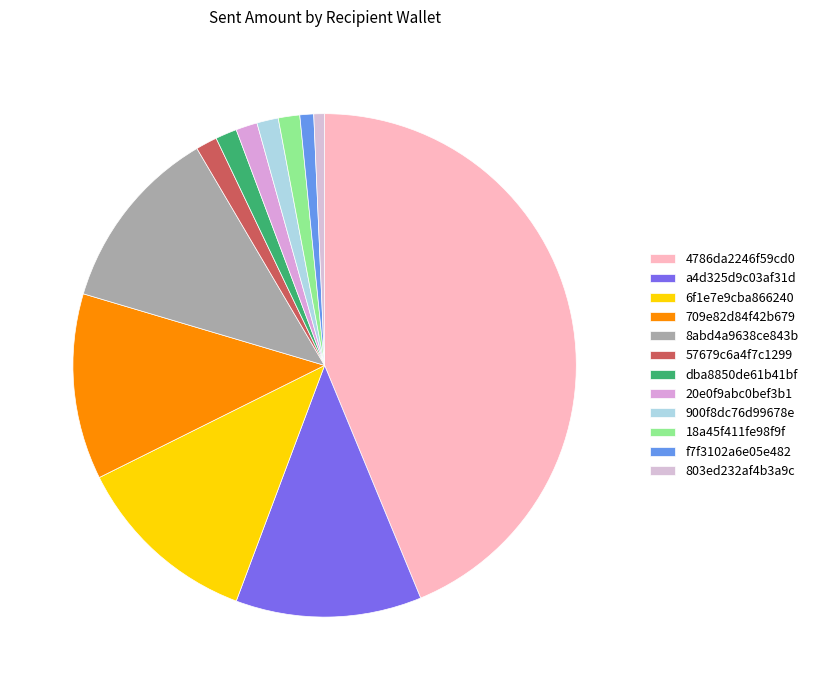

Count the number of slices in the pie.

12